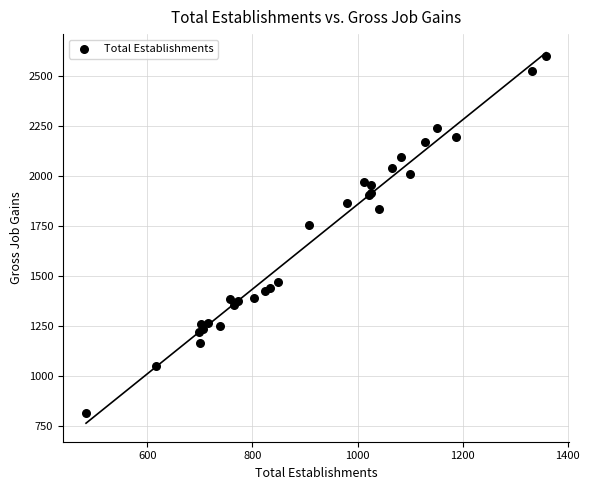

What Y value in the scatter plot is closest to 1707?

1757